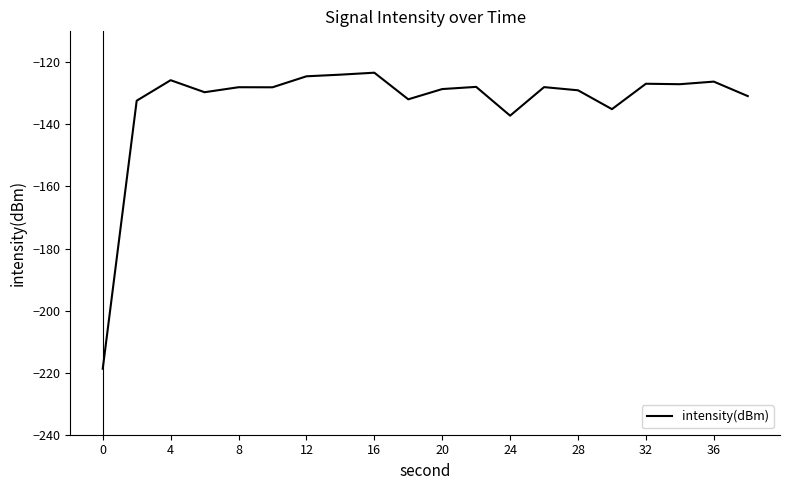

What is the smallest value displayed?

-218.7